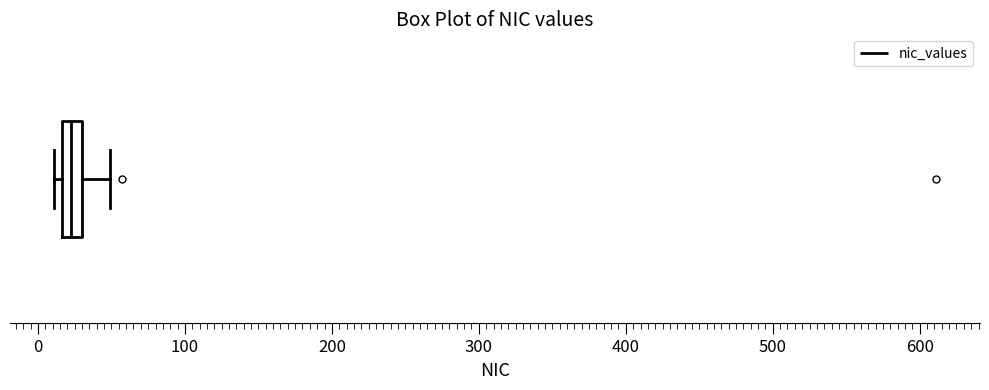

Where does the right whisker of the box end on the x-axis? The values are not printed on the chart, so give them approximately, as read against the axis.

50